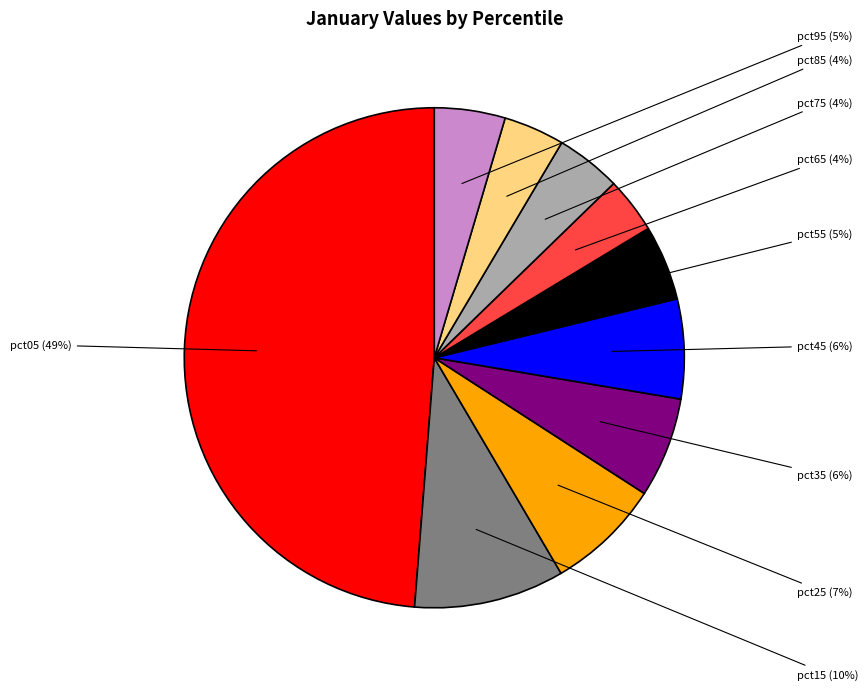

To the nearest percent, what is the difference between the largest and smallest slice percentages?

45%